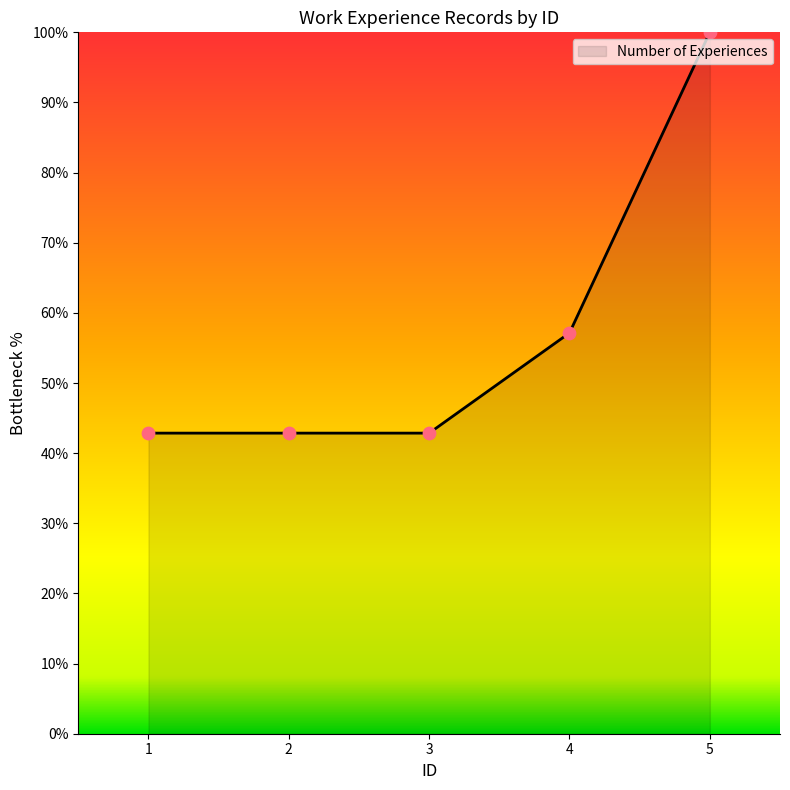

Approximately how many times larger is the value at 2 compared to 3?

1.0